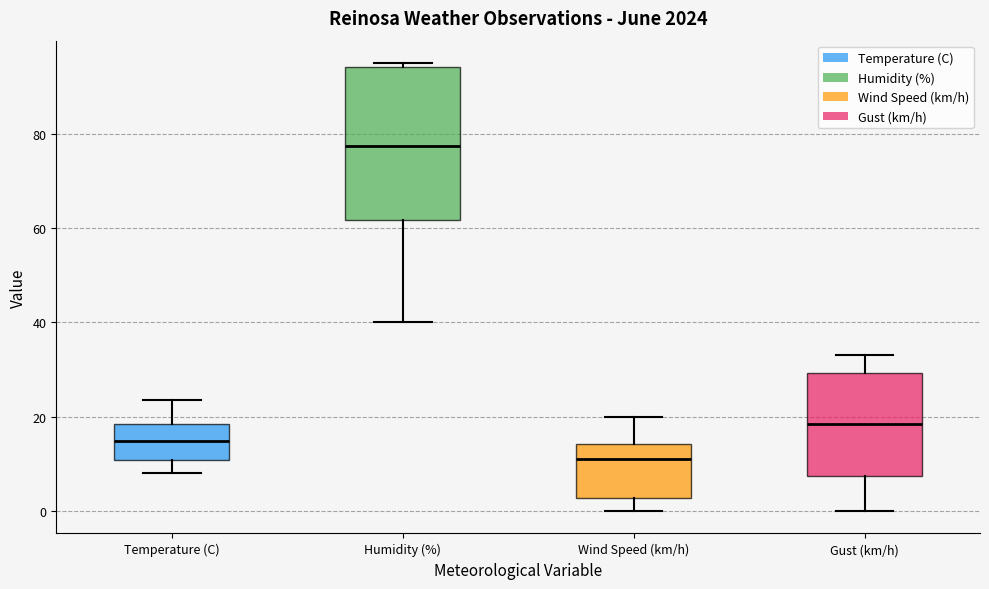

Which box's median line is the lowest?

Wind Speed (km/h)